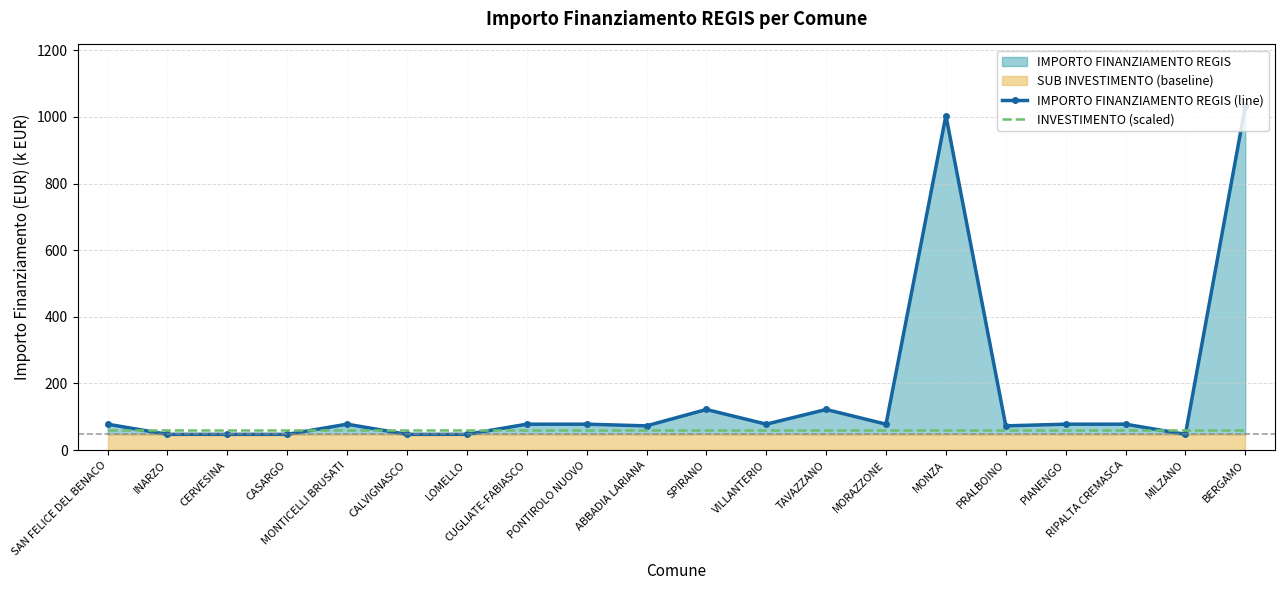

Reading left to right, transcribe all the data shown in this chart.

IMPORTO FINANZIAMENTO REGIS (line): SAN FELICE DEL BENACO=77.9	INARZO=47.4	CERVESINA=47.4	CASARGO=47.4	MONTICELLI BRUSATI=77.9	CALVIGNASCO=47.4	LOMELLO=47.4	CUGLIATE-FABIASCO=77.9	PONTIROLO NUOVO=77.9	ABBADIA LARIANA=72.8	SPIRANO=122.0	VILLANTERIO=77.9	TAVAZZANO=122.0	MORAZZONE=77.9	MONZA=1003.9	PRALBOINO=72.8	PIANENGO=77.9	RIPALTA CREMASCA=77.9	MILZANO=47.4	BERGAMO=1031.6
INVESTIMENTO (scaled): SAN FELICE DEL BENACO=60.0	INARZO=60.0	CERVESINA=60.0	CASARGO=60.0	MONTICELLI BRUSATI=60.0	CALVIGNASCO=60.0	LOMELLO=60.0	CUGLIATE-FABIASCO=60.0	PONTIROLO NUOVO=60.0	ABBADIA LARIANA=60.0	SPIRANO=60.0	VILLANTERIO=60.0	TAVAZZANO=60.0	MORAZZONE=60.0	MONZA=60.0	PRALBOINO=60.0	PIANENGO=60.0	RIPALTA CREMASCA=60.0	MILZANO=60.0	BERGAMO=60.0